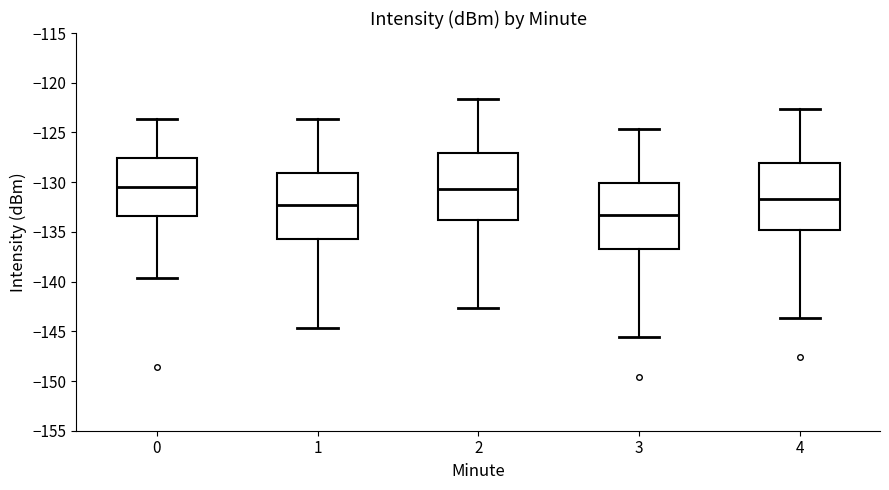

Where does the median line of the box at x = 3 sit on the y-axis? The values are not printed on the chart, so give them approximately, as read against the axis.

-133.5